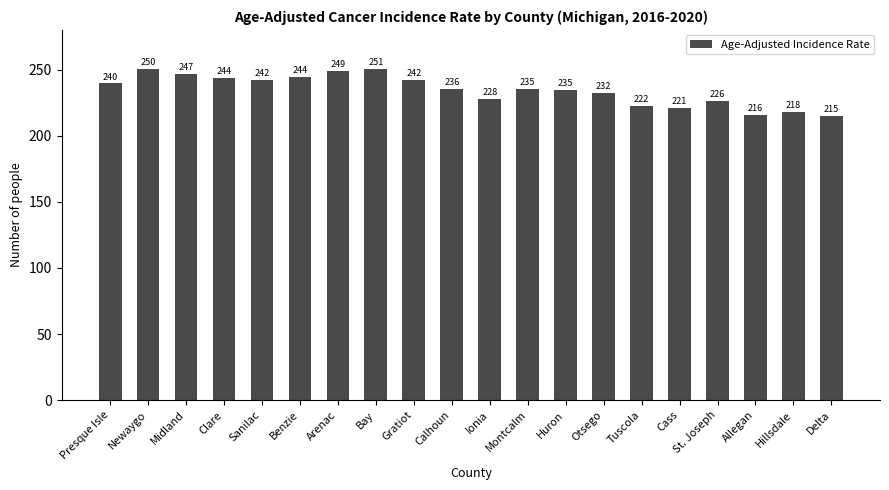

Does the chart contain stacked bars?

No